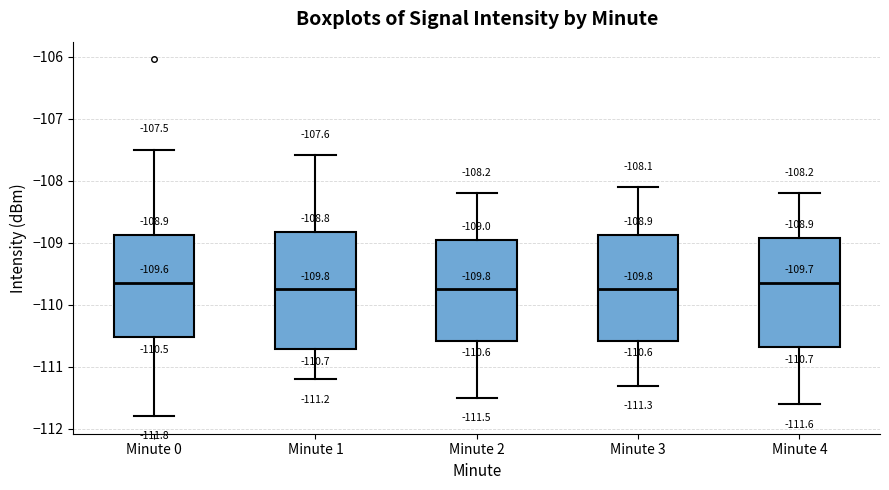

Which box is the tallest, from its lower edge to its upper edge?

Minute 1